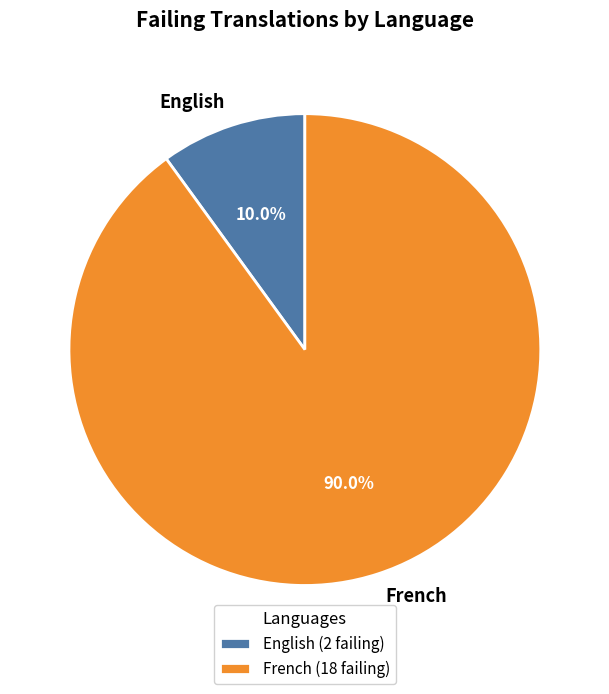

Combined, what portion of the pie is French and English?

100.0%